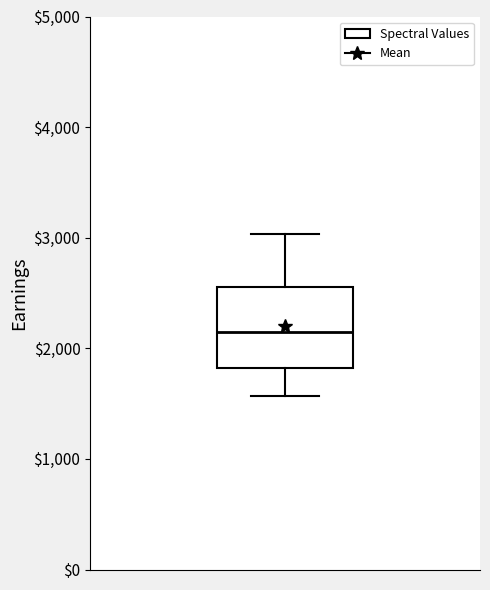

Read this box plot against the y-axis: the position of the median line, the range covered by the box, and the ends of both whiskers. The values are not printed on the chart, so give them approximately, as read against the axis.

median 2200, box 1800 to 2600, whiskers 1600 to 3000